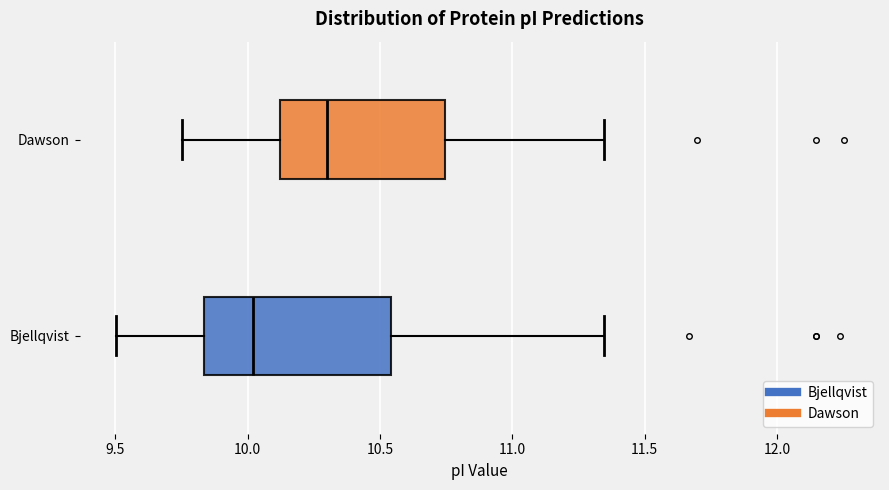

Reading bottom to top, read every box against the x-axis: the position of its median line, the range the box covers, and the ends of its whiskers. The values are not printed on the chart, so give them approximately, as read against the axis.

Bjellqvist: median 10.00, box 9.85 to 10.55, whiskers 9.50 to 11.35
Dawson: median 10.30, box 10.10 to 10.75, whiskers 9.75 to 11.35